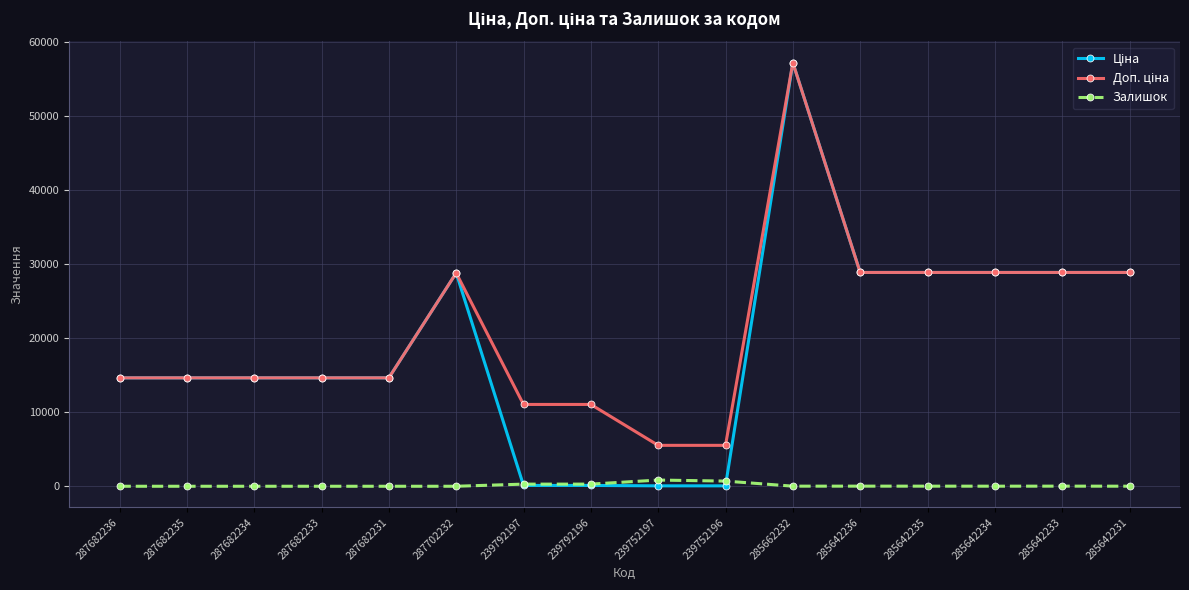

True or false: Залишок has more than 1 interior local peaks.

True